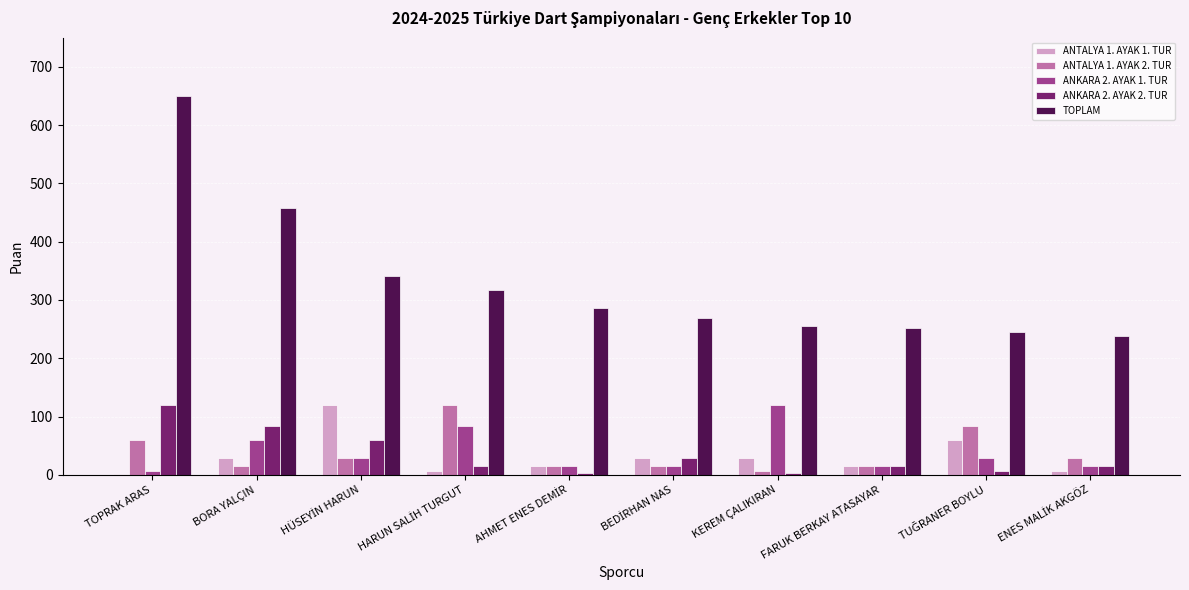

At which category is the sum across all series the highest?

TOPRAK ARAS